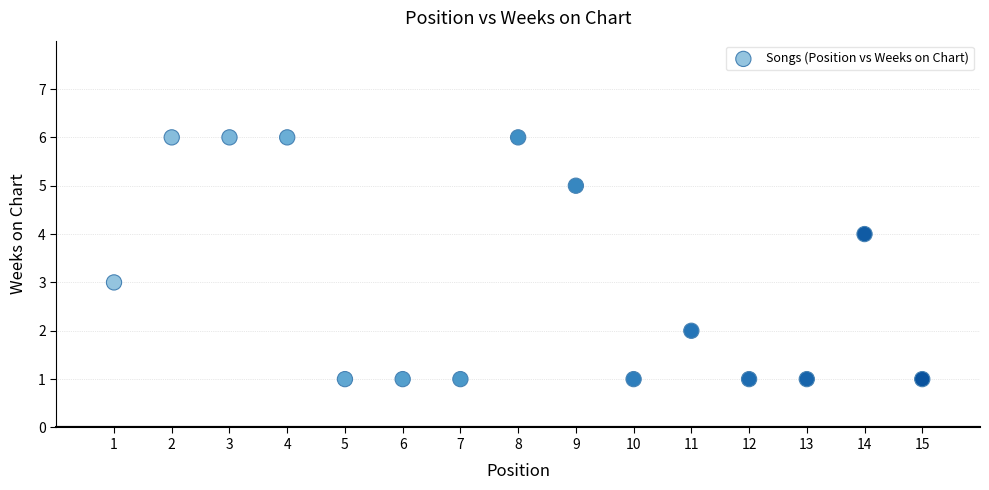

What is the range of X values (max minus min)?

14